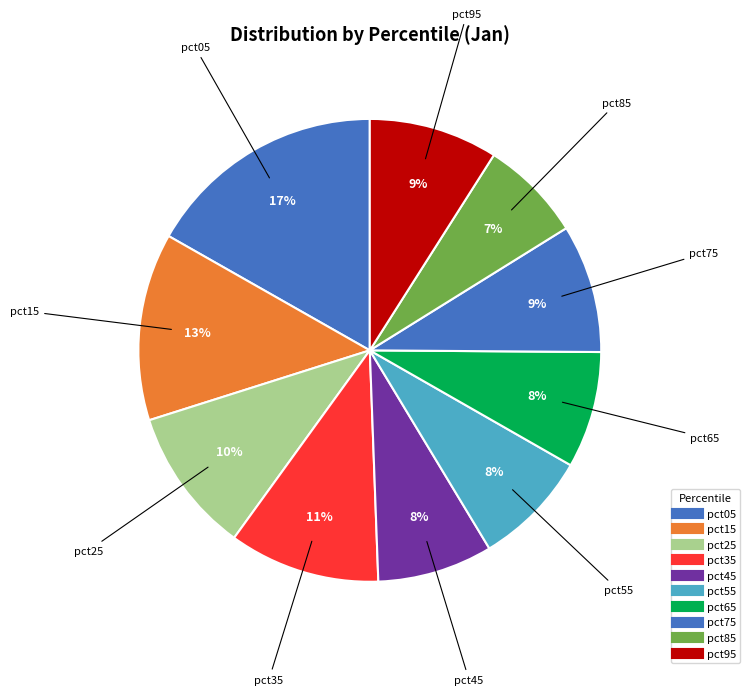

To the nearest percent, what is the average slice percentage?

10%